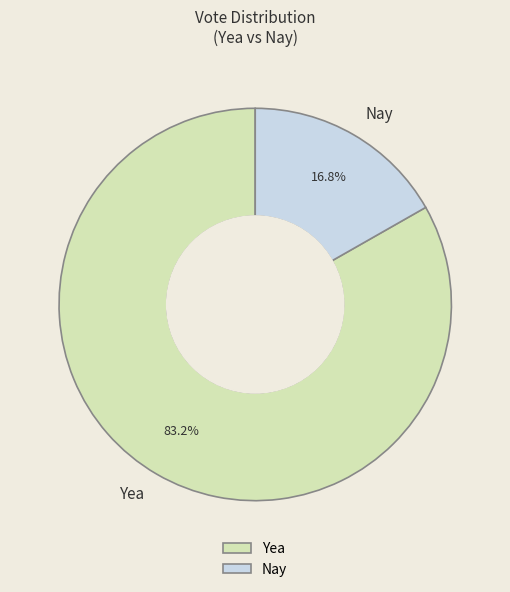

How many slices are in this pie chart?

2